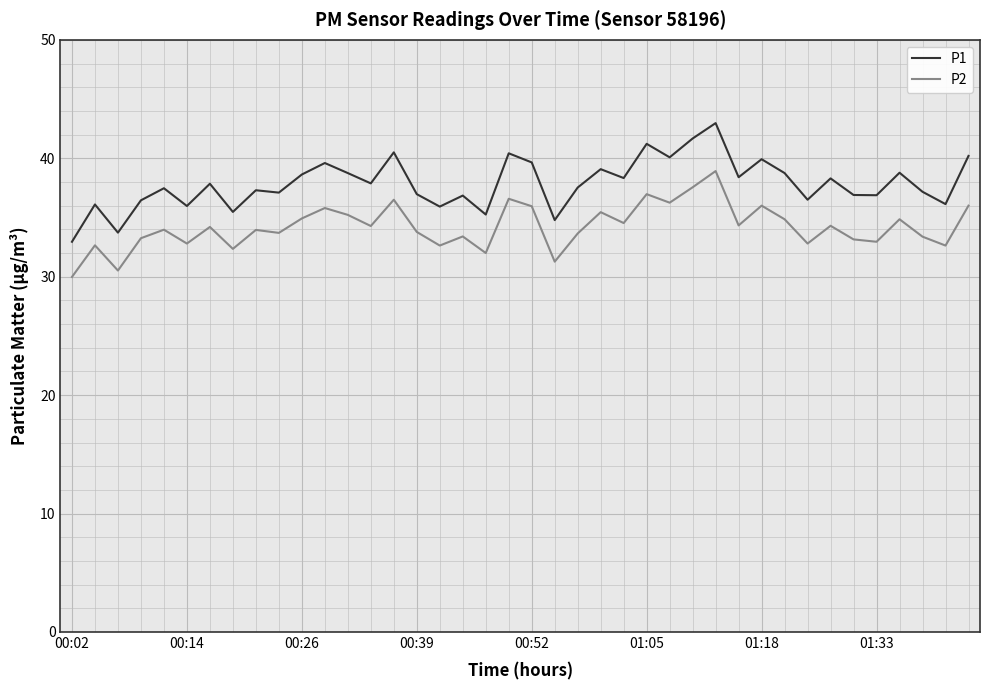

What is the sum of all P1 values?

1514.4